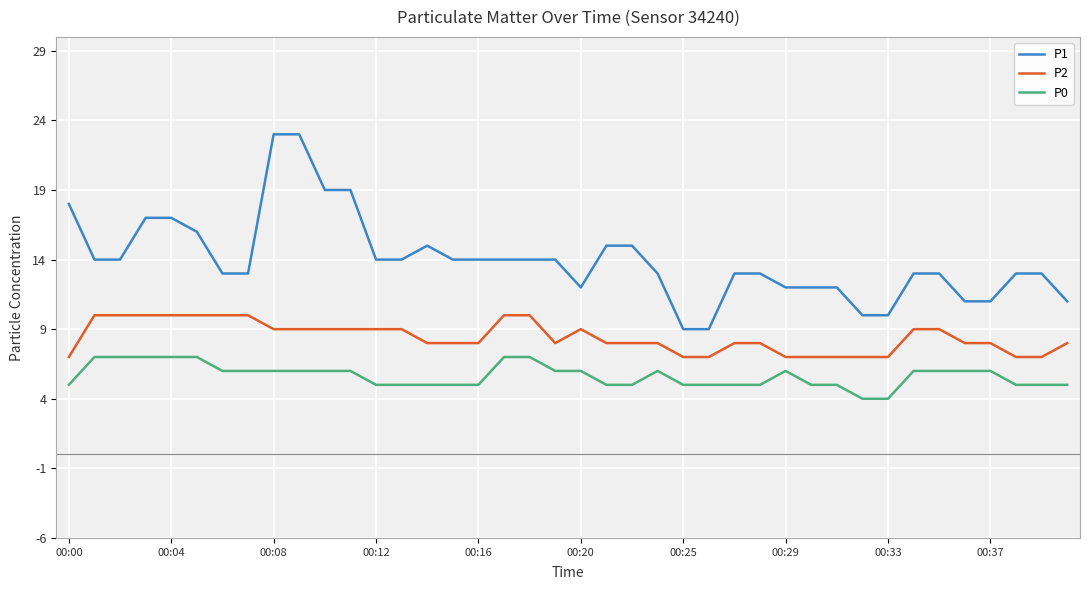

What is the difference between the maximum and minimum values in the P1 series?

14